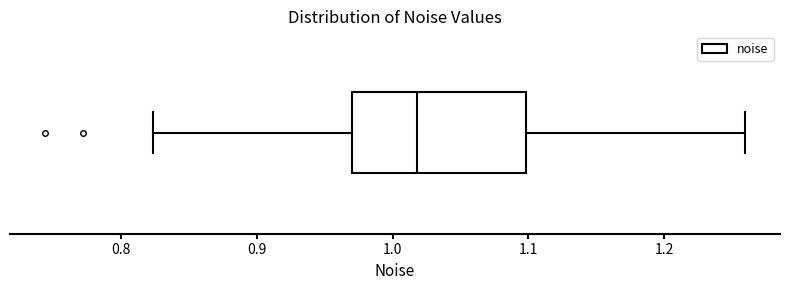

Read this box plot against the x-axis: the position of the median line, the range covered by the box, and the ends of both whiskers. The values are not printed on the chart, so give them approximately, as read against the axis.

median 1.02, box 0.97 to 1.10, whiskers 0.82 to 1.26